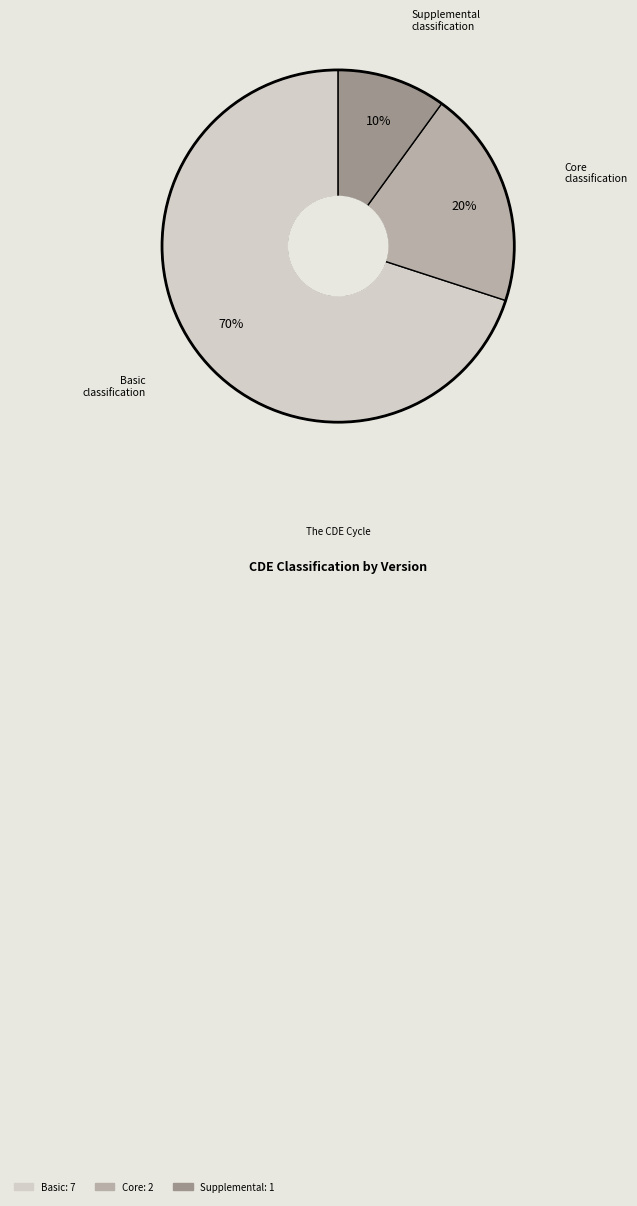

How many slices are in this pie chart?

3